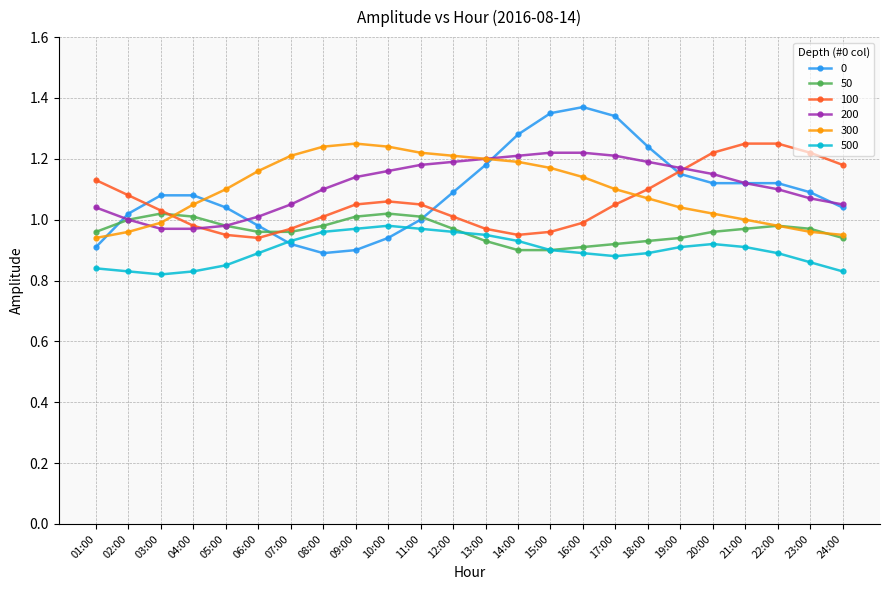

Which series has the largest total across all categories?

200